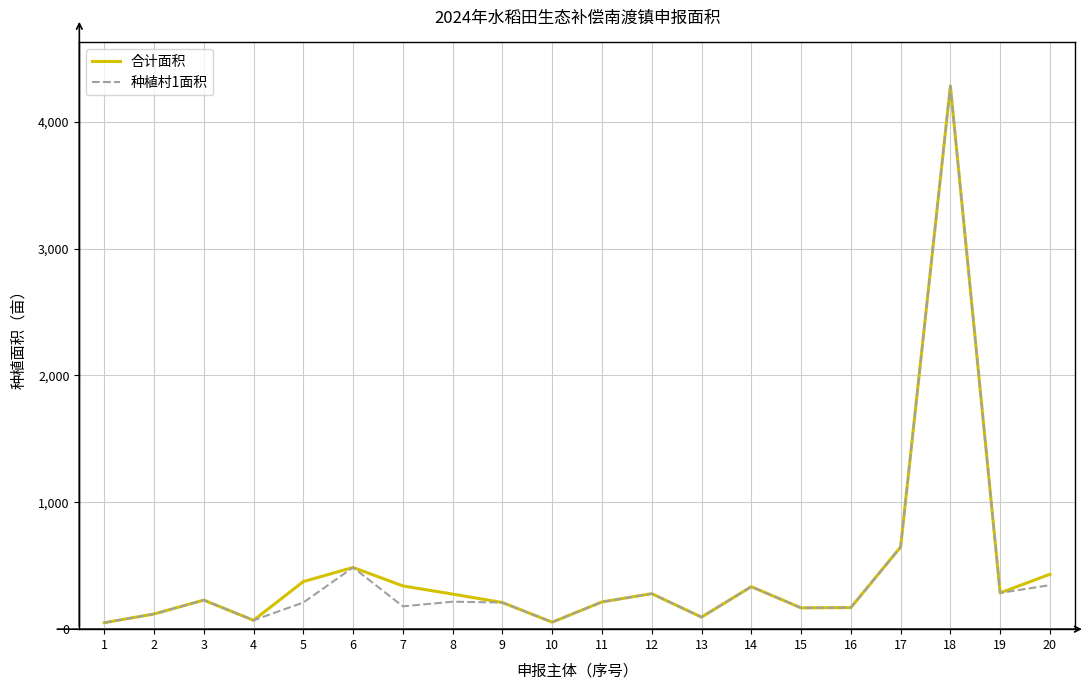

In 合计面积, how many points are lower than both neighbors (excluding endpoints)?

5